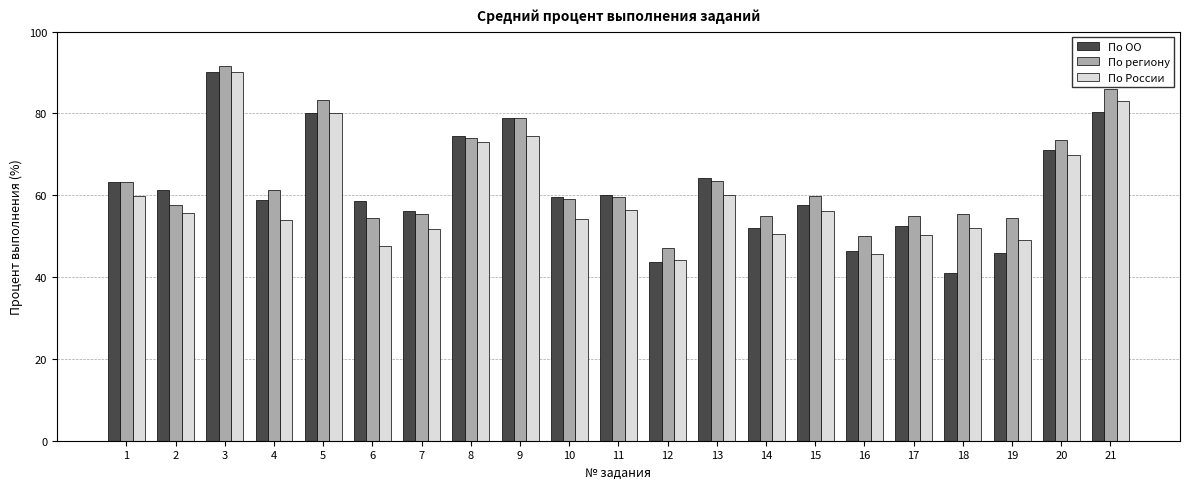

What is the value of the По региону bar at the 6th from the left?

54.5